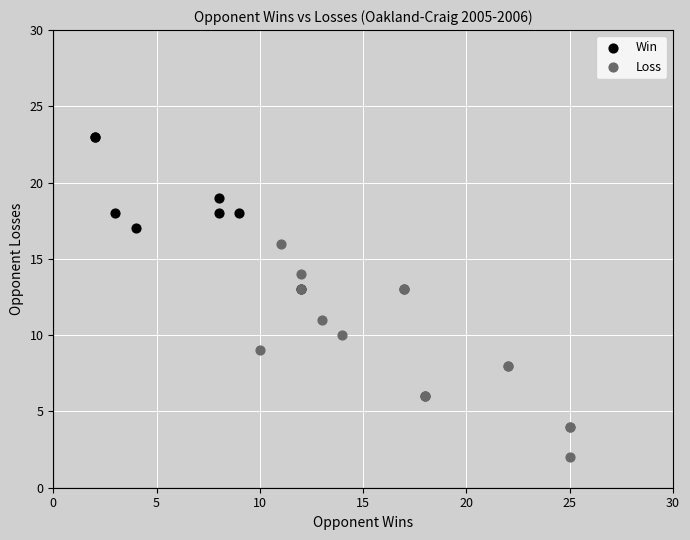

Which series contains the lowest Y value?

Loss